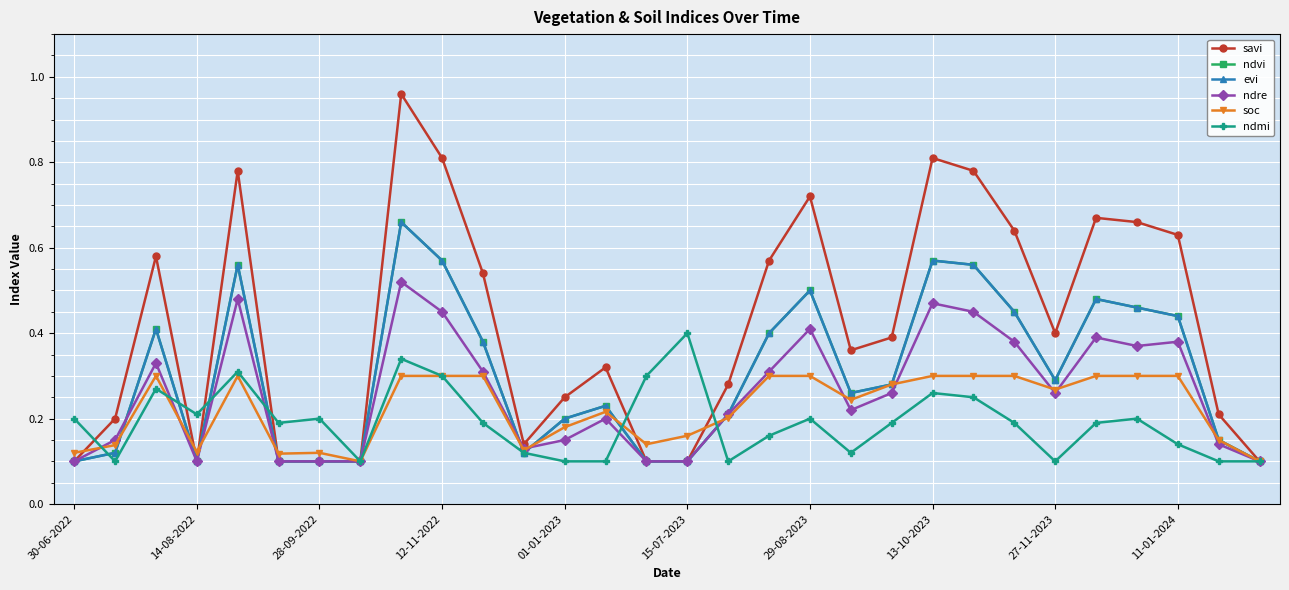

Does the chart have visible grid lines?

Yes